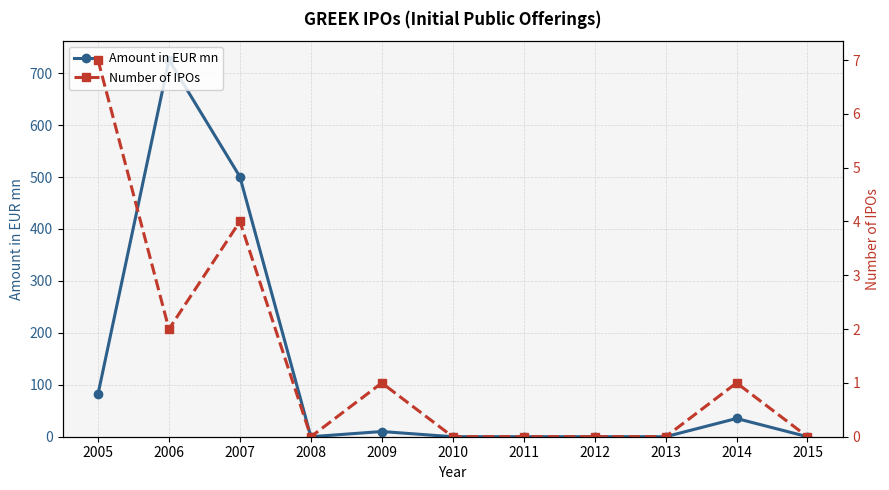

List the series in order of their peak value, highest first.

Amount in EUR mn, Number of IPOs